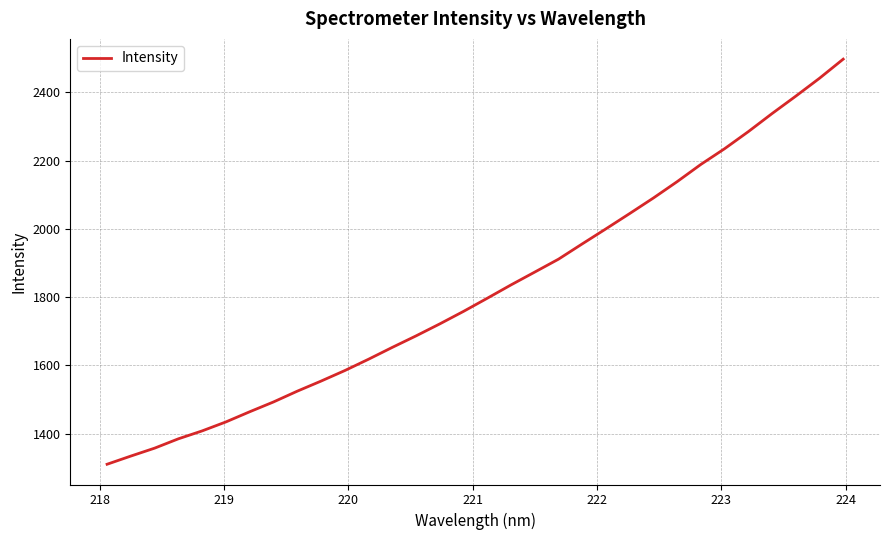

What is the difference between the maximum and minimum values?

1186.3